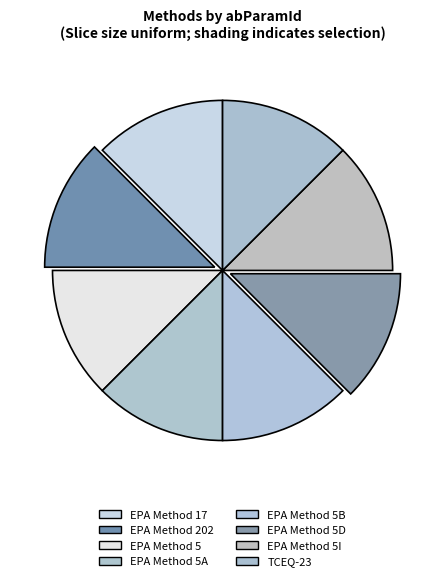

What percentage do EPA Method 5 and EPA Method 5A together represent?

25.0%